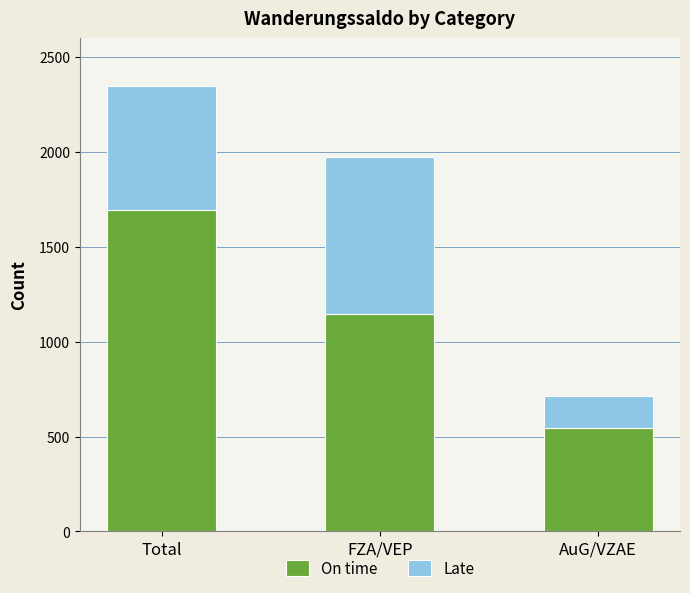

What is the maximum value for On time?

1691